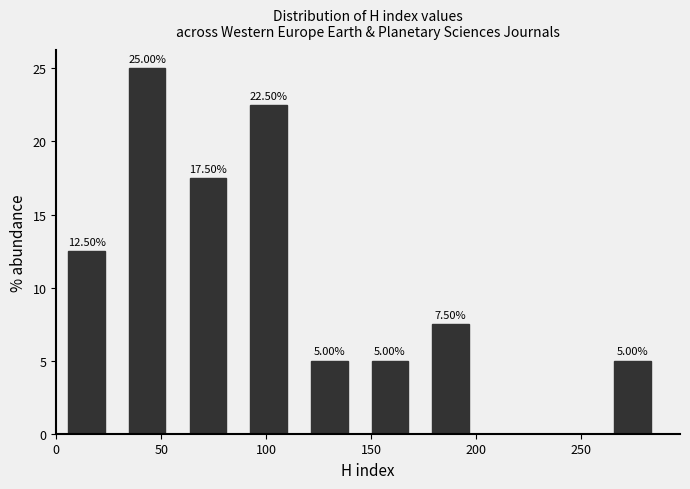

Over which range of the x-axis is the bar tallest?

30 to 60